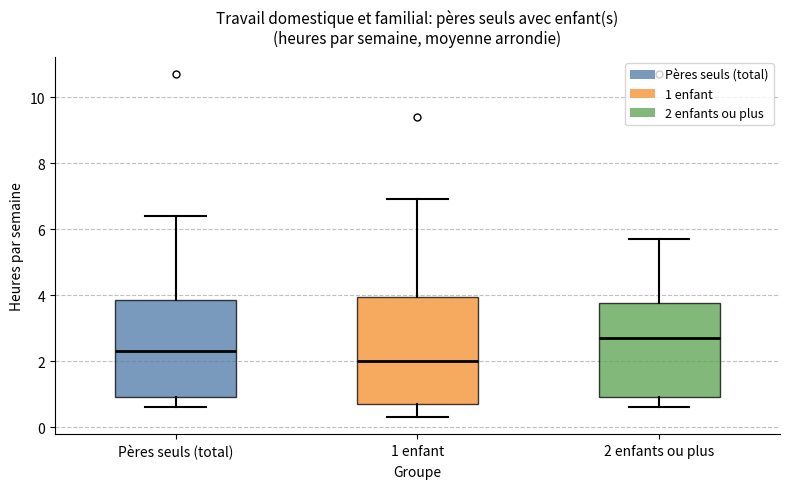

Which box's median line is the highest?

2 enfants ou plus